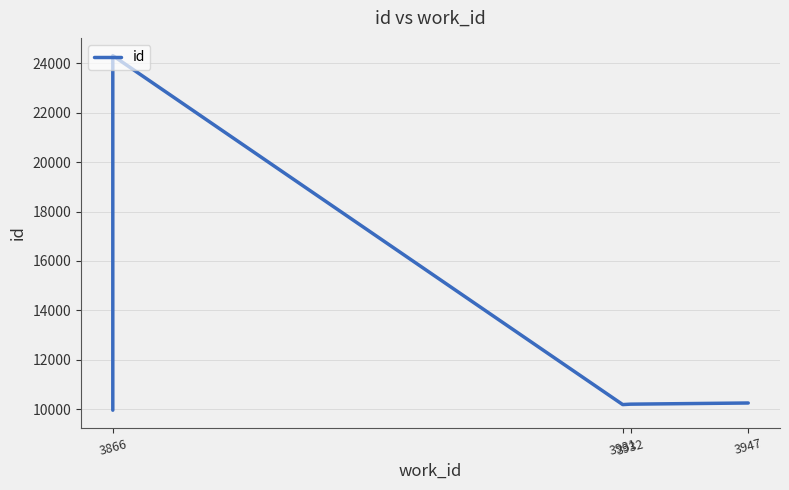

Which category has the lowest value across all series?

3866